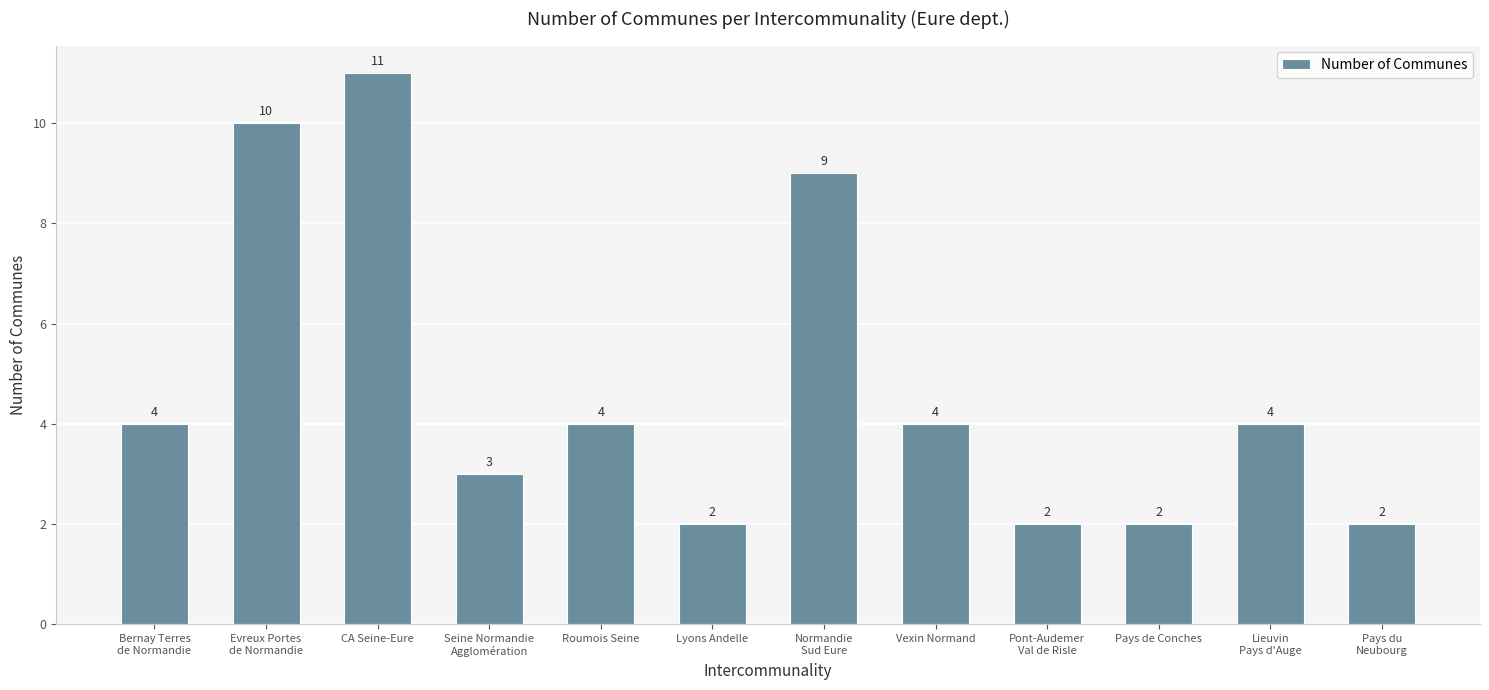

What is the change in value from Evreux Portes
de Normandie to Lieuvin
Pays d'Auge?

-6